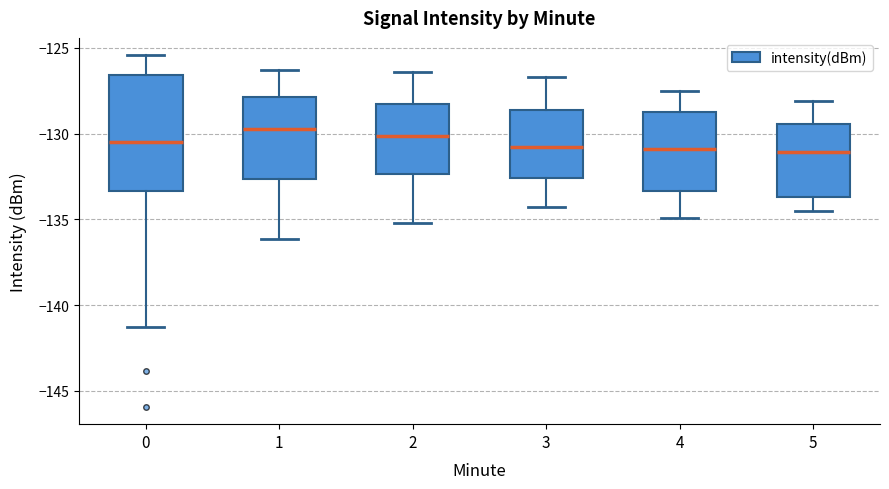

Reading left to right, transcribe this box plot: for each box, give where its median line is, the range the box spans, and where its two whiskers end, as read against the y-axis. The values are not printed on the chart, so give them approximately, as read against the axis.

0: median -130.5, box -133.5 to -126.5, whiskers -141.5 to -125.5
1: median -129.5, box -132.5 to -128.0, whiskers -136.0 to -126.5
2: median -130.0, box -132.5 to -128.5, whiskers -135.0 to -126.5
3: median -131.0, box -132.5 to -128.5, whiskers -134.5 to -126.5
4: median -131.0, box -133.5 to -128.5, whiskers -135.0 to -127.5
5: median -131.0, box -133.5 to -129.5, whiskers -134.5 to -128.0